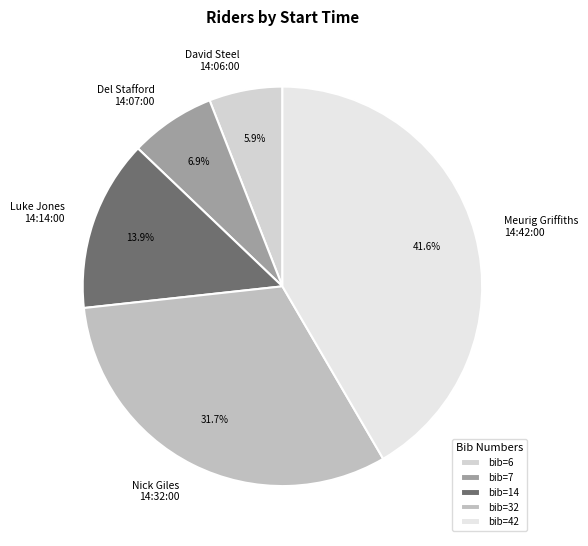

Between Luke Jones 14:14:00 and David Steel 14:06:00, which is larger?

Luke Jones 14:14:00